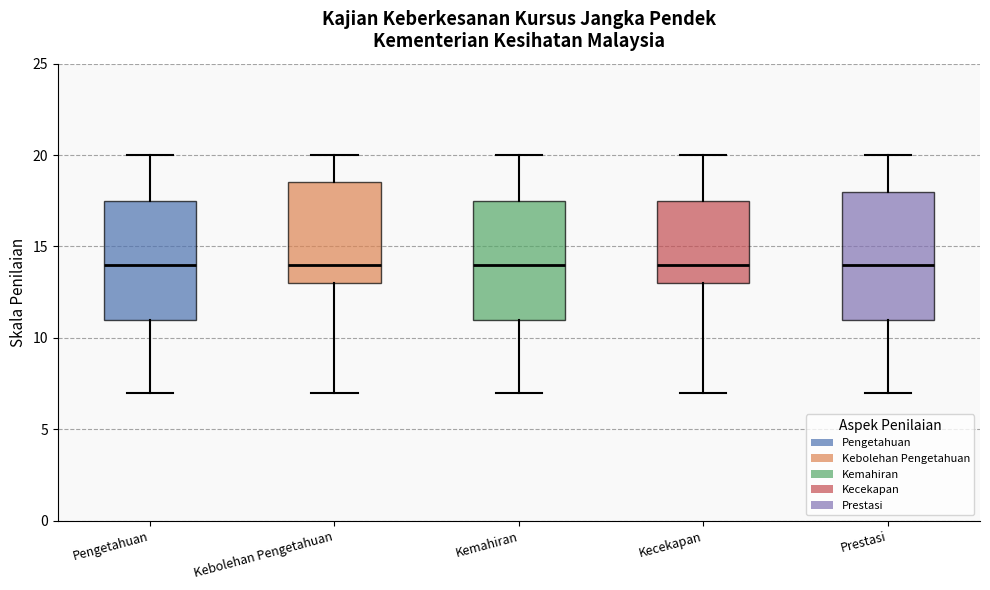

Reading left to right, transcribe this box plot: for each box, give where its median line is, the range the box spans, and where its two whiskers end, as read against the y-axis. The values are not printed on the chart, so give them approximately, as read against the axis.

Pengetahuan: median 14.0, box 11.0 to 17.5, whiskers 7.0 to 20.0
Kebolehan Pengetahuan: median 14.0, box 13.0 to 18.5, whiskers 7.0 to 20.0
Kemahiran: median 14.0, box 11.0 to 17.5, whiskers 7.0 to 20.0
Kecekapan: median 14.0, box 13.0 to 17.5, whiskers 7.0 to 20.0
Prestasi: median 14.0, box 11.0 to 18.0, whiskers 7.0 to 20.0